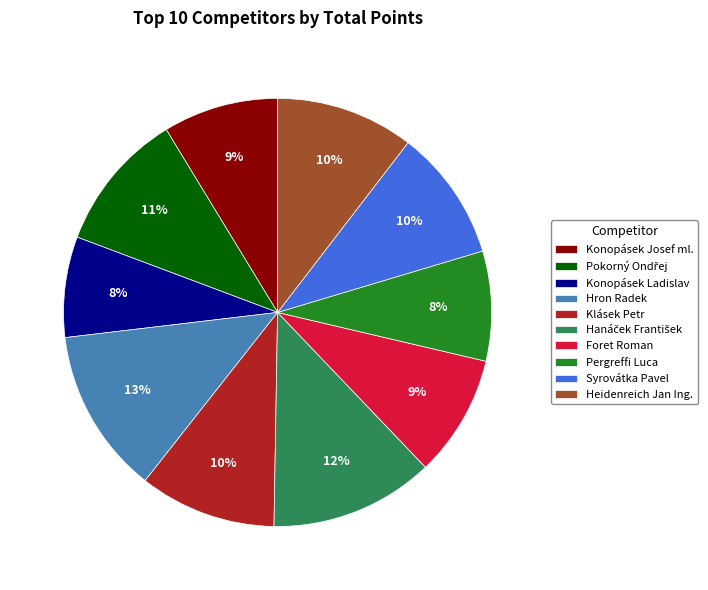

Is it true that Pergreffi Luca is 8% of the pie?

True